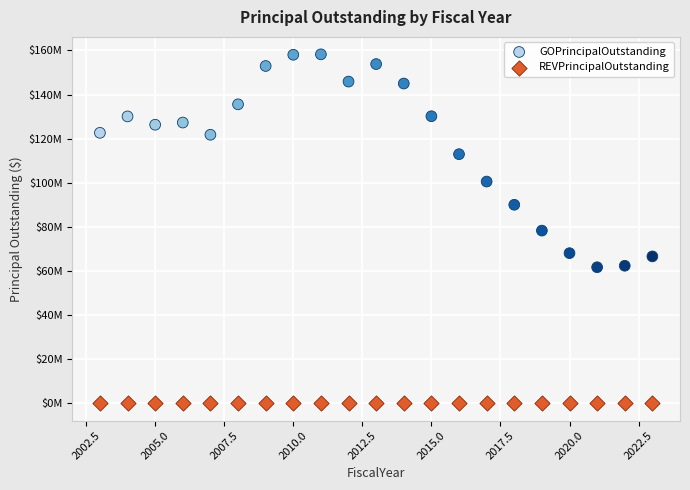

What are all the series names shown in the legend?

GOPrincipalOutstanding, REVPrincipalOutstanding